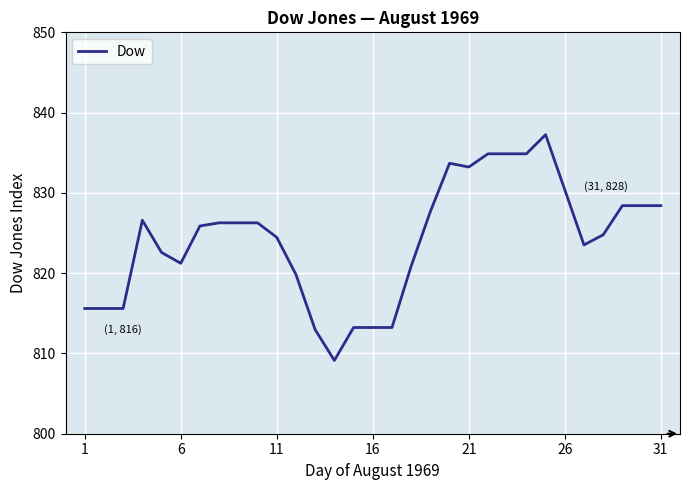

What is the minimum value shown in the chart?

809.1